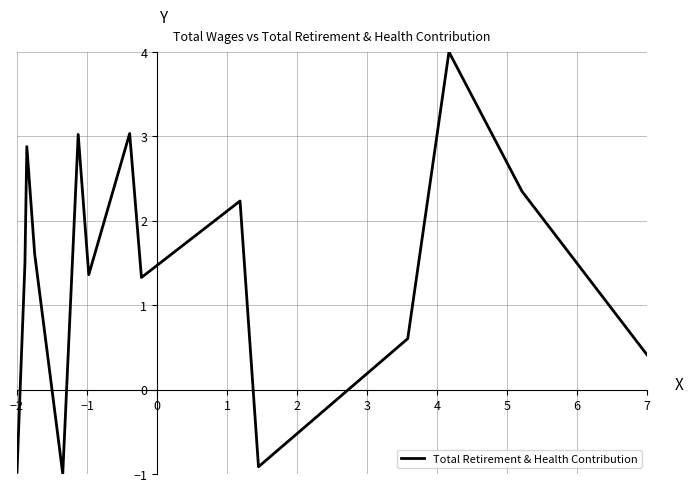

What is the difference between the maximum and minimum values?

5.0